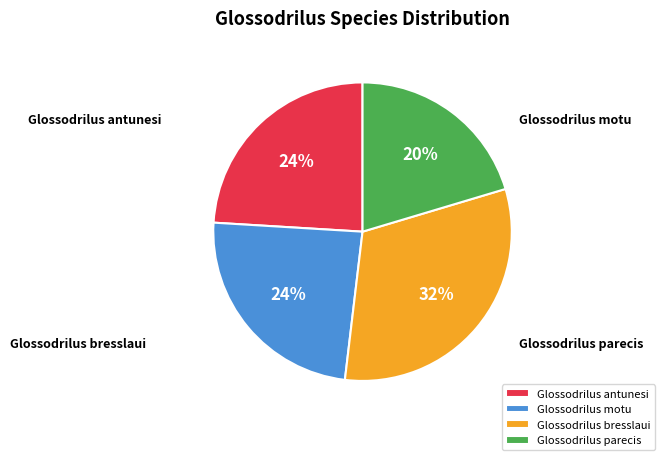

Which slice is the largest?

Glossodrilus bresslaui